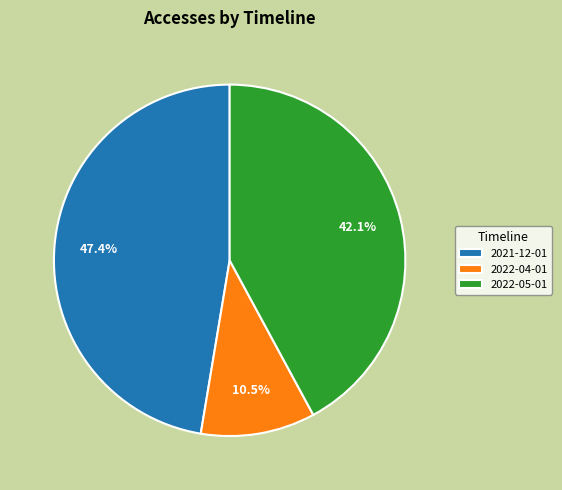

Rank the categories by value from lowest to highest.

2022-04-01, 2022-05-01, 2021-12-01